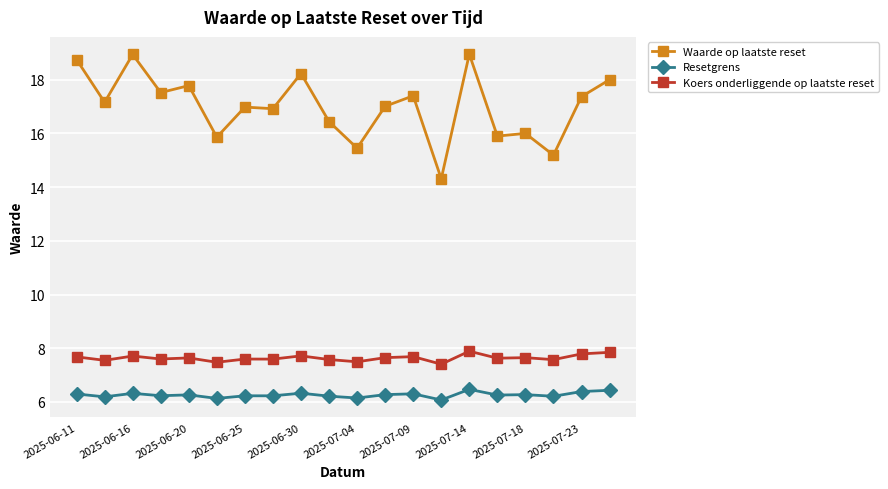

What is the value of the Resetgrens point at the 13th from the left?

6.3